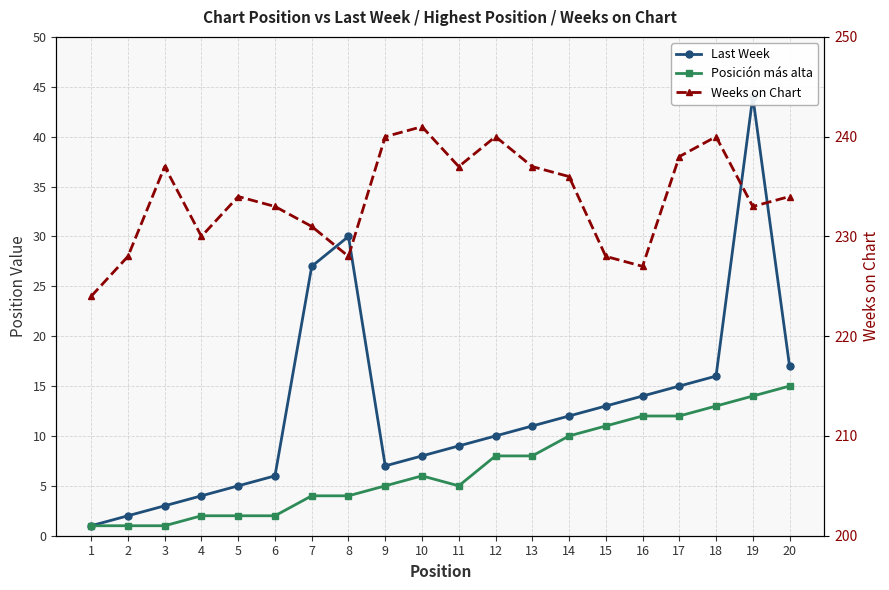

What is the value of the Last Week point at the 8th from the left?

30